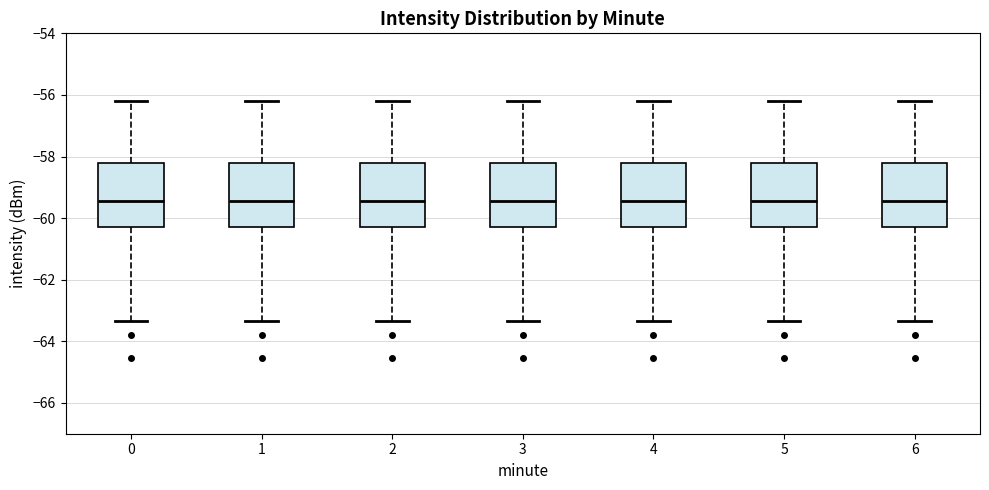

Where does the median line of the box at x = 0 sit on the y-axis? The values are not printed on the chart, so give them approximately, as read against the axis.

-59.4